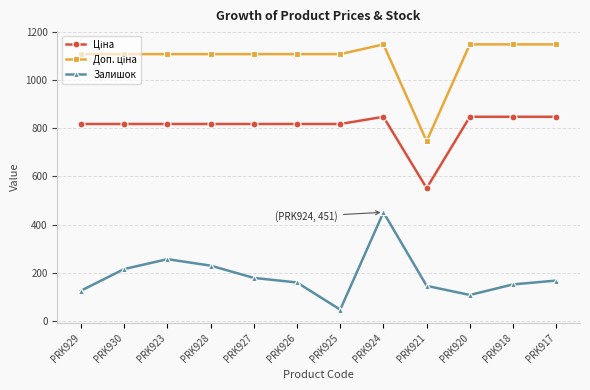

What is the difference between the Залишок values at PRK930 and PRK923?

41.0